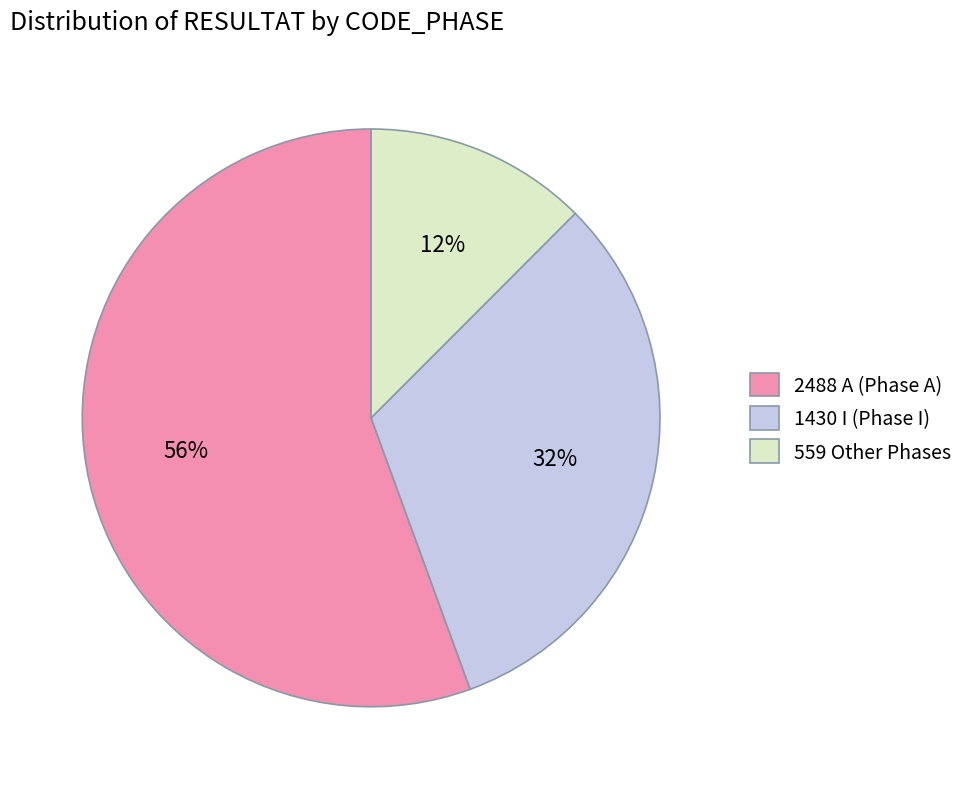

Count the number of slices in the pie.

3